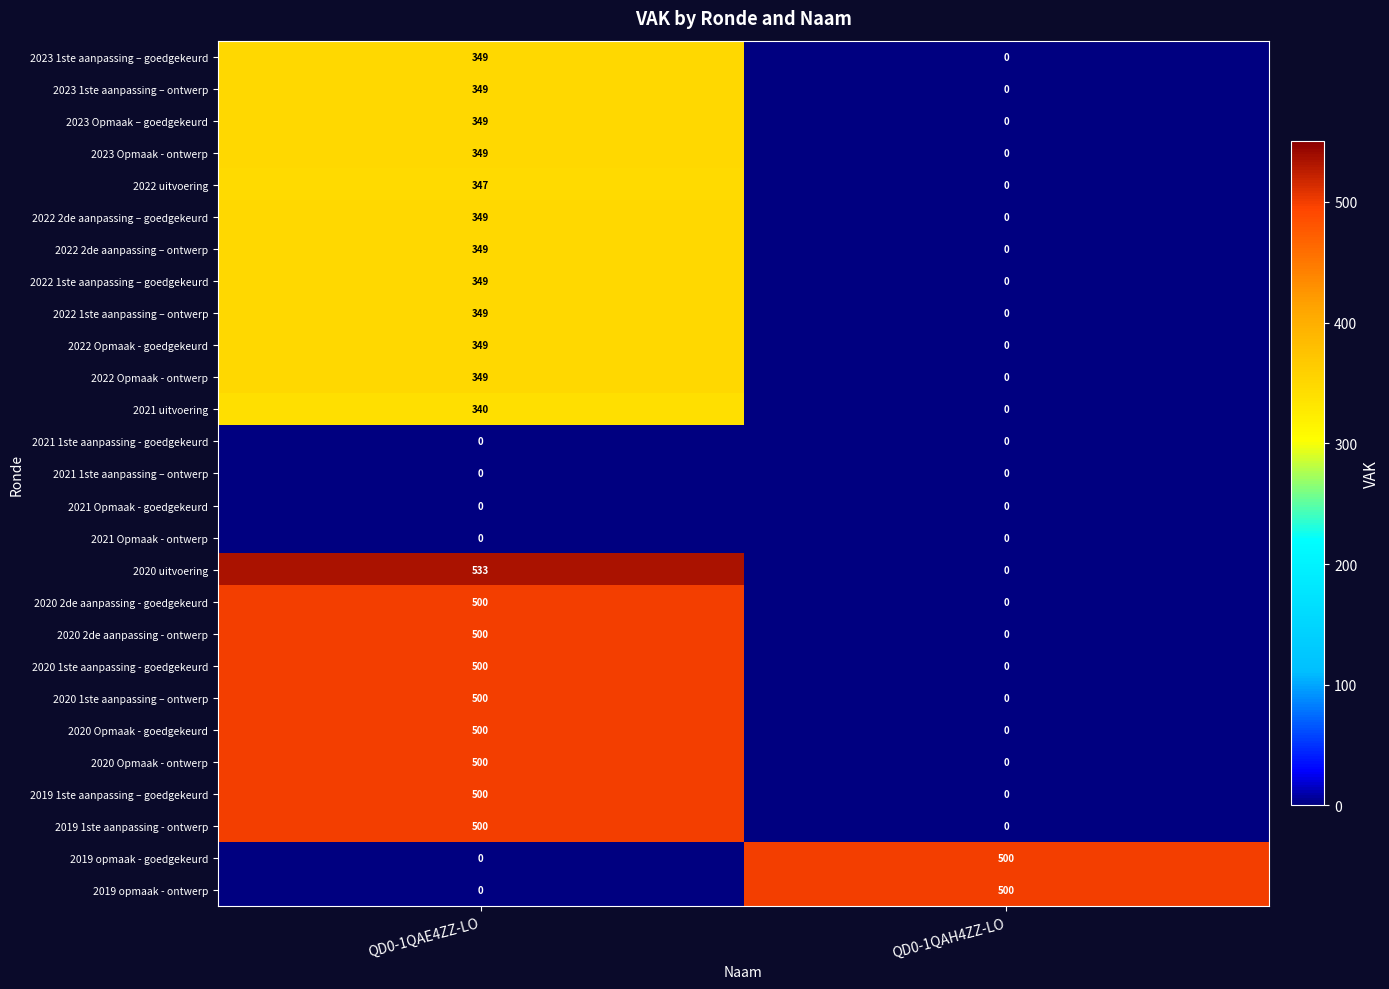

Which series has the largest total across all categories?

2020 uitvoering